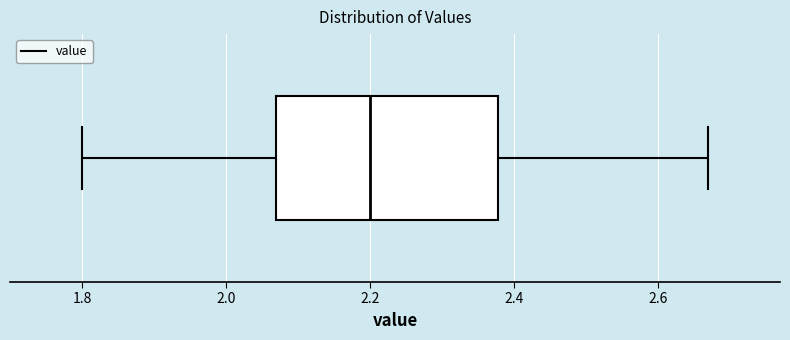

Read this box plot against the x-axis: the position of the median line, the range covered by the box, and the ends of both whiskers. The values are not printed on the chart, so give them approximately, as read against the axis.

median 2.20, box 2.08 to 2.38, whiskers 1.80 to 2.68